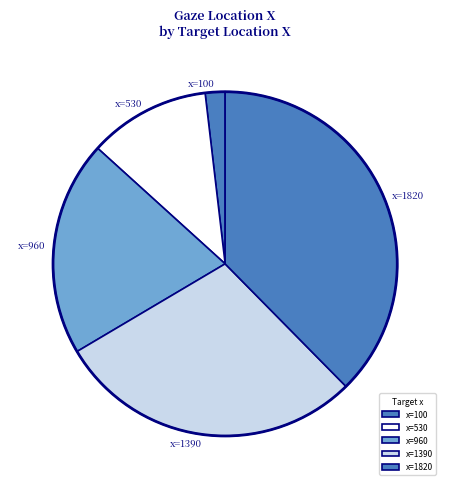

How many segments does this pie chart have?

5